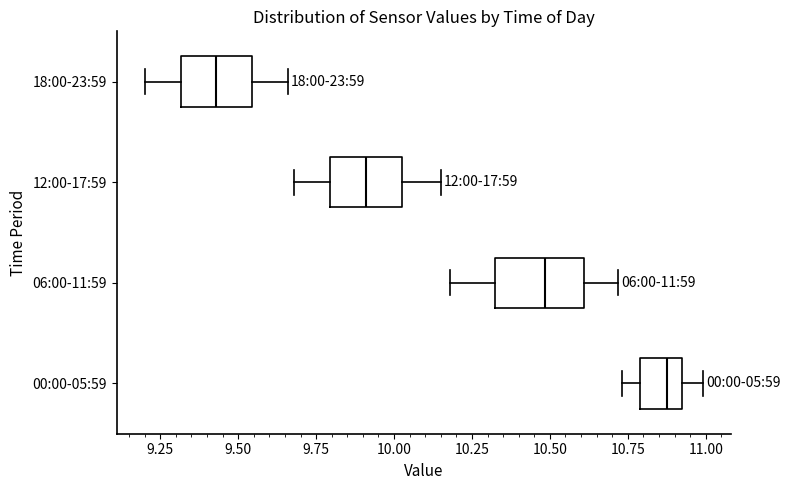

Which box has the furthest to the left median line?

18:00-23:59